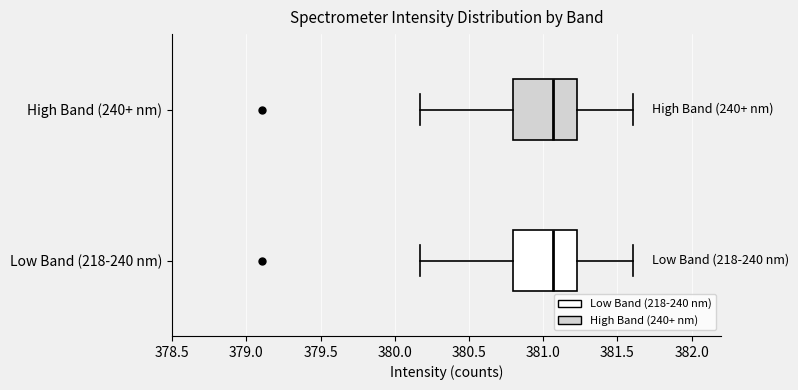

Reading bottom to top, transcribe this box plot: for each box, give where its median line is, the range the box spans, and where its two whiskers end, as read against the x-axis. The values are not printed on the chart, so give them approximately, as read against the axis.

Low Band (218-240 nm): median 381.05, box 380.80 to 381.20, whiskers 380.15 to 381.60
High Band (240+ nm): median 381.05, box 380.80 to 381.25, whiskers 380.15 to 381.60